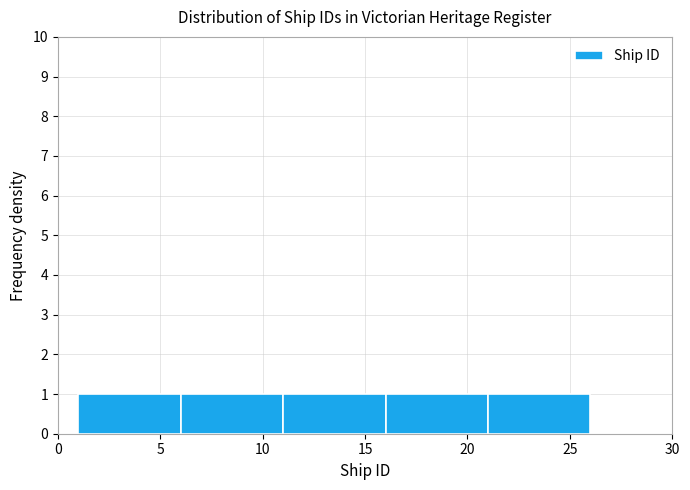

Reading left to right, transcribe this chart: for each bar, give the range it covers on the x-axis and its height. The values are not printed on the chart, so give them approximately, as read against the axis.

1 to 6: 1
6 to 11: 1
11 to 16: 1
16 to 21: 1
21 to 26: 1